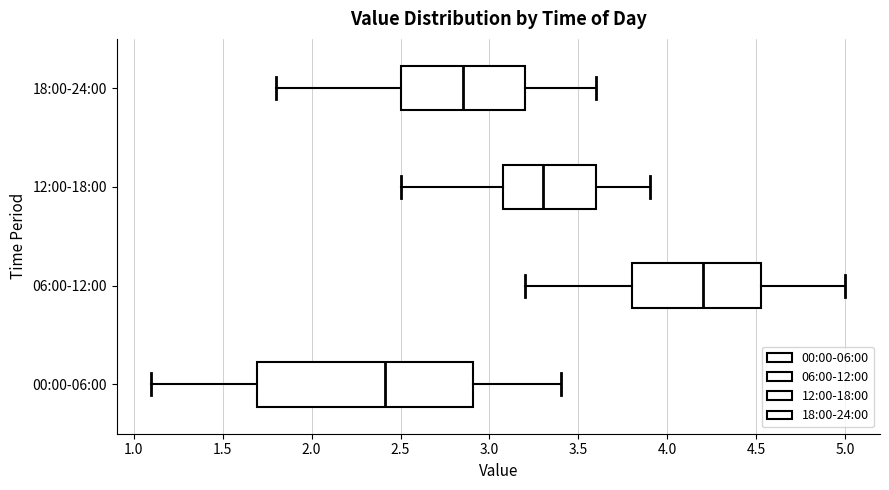

Which box has the furthest to the left median line?

00:00-06:00